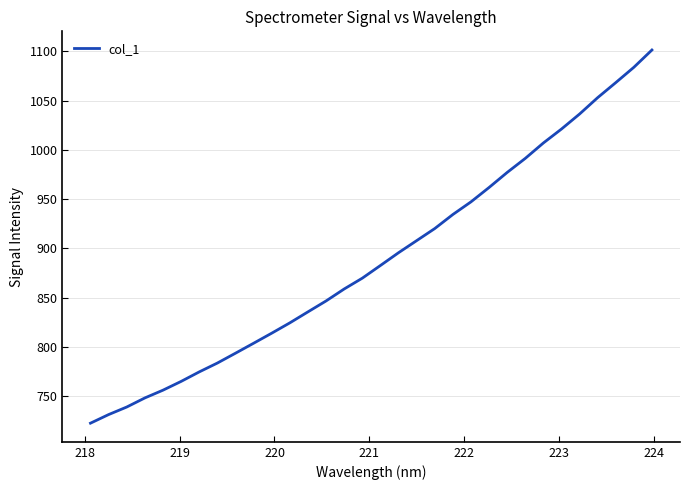

What is the maximum value shown in the chart?

1101.5